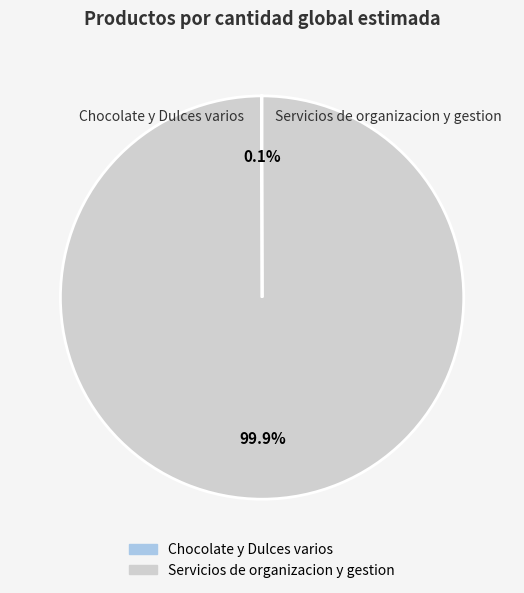

To the nearest percent, what is the average slice percentage?

50%